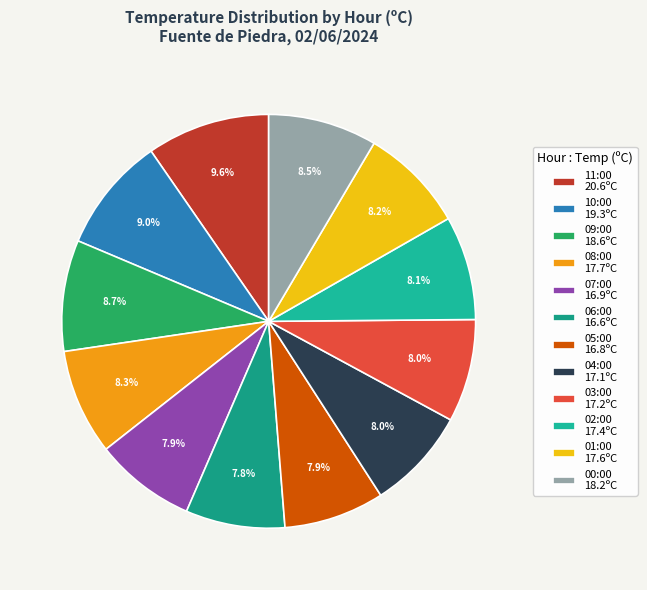

How many segments does this pie chart have?

12